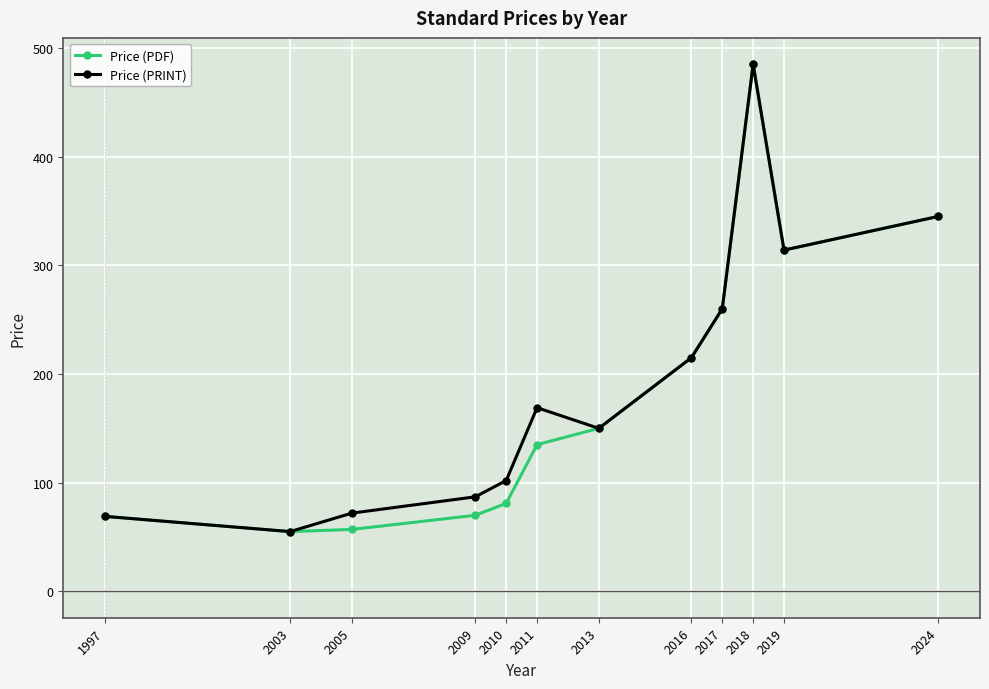

What are all the series names shown in the legend?

Price (PDF), Price (PRINT)